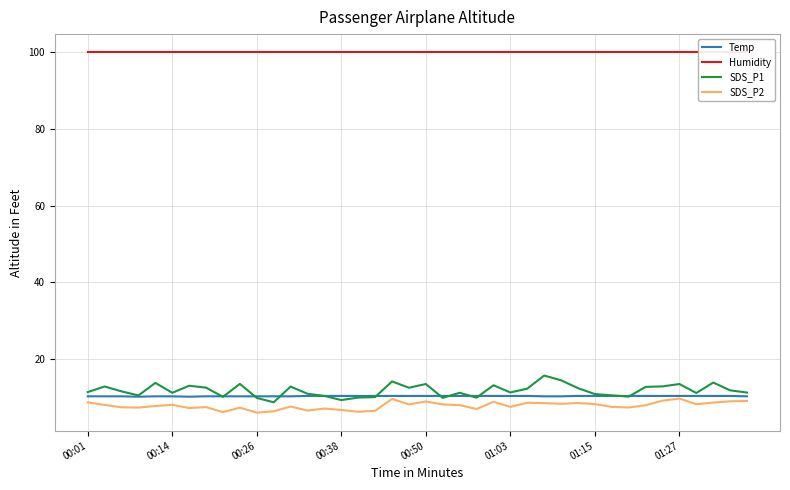

The Temp series shows 10.4 at 00:14. True or false?

True